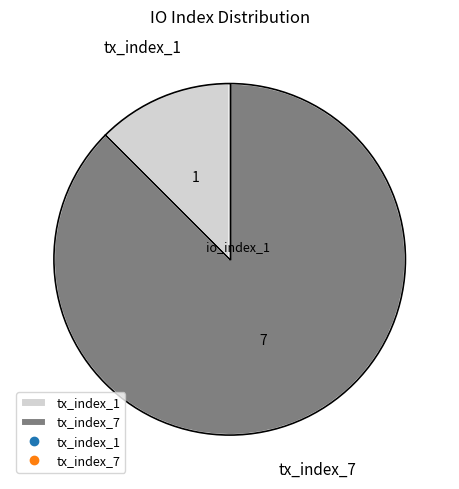

Between tx_index_7 and tx_index_1, which is larger?

tx_index_7